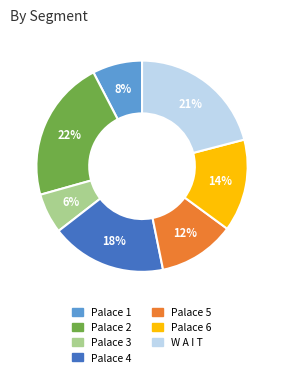

Approximately how many times larger is the value at Palace 1 compared to Palace 2?

0.4